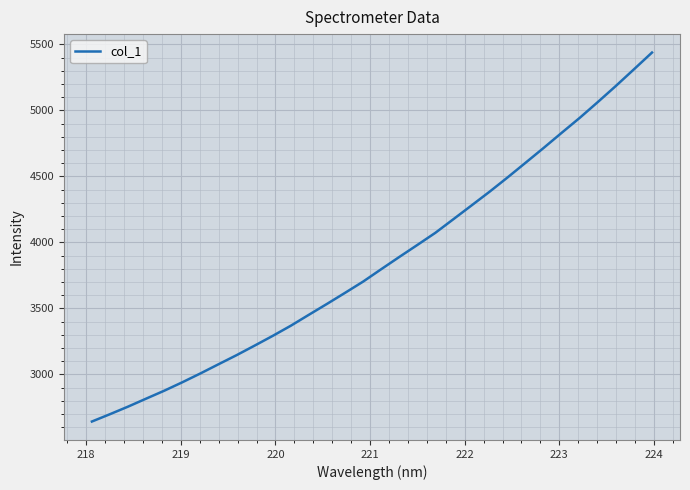

What is the greatest value displayed?

5437.5